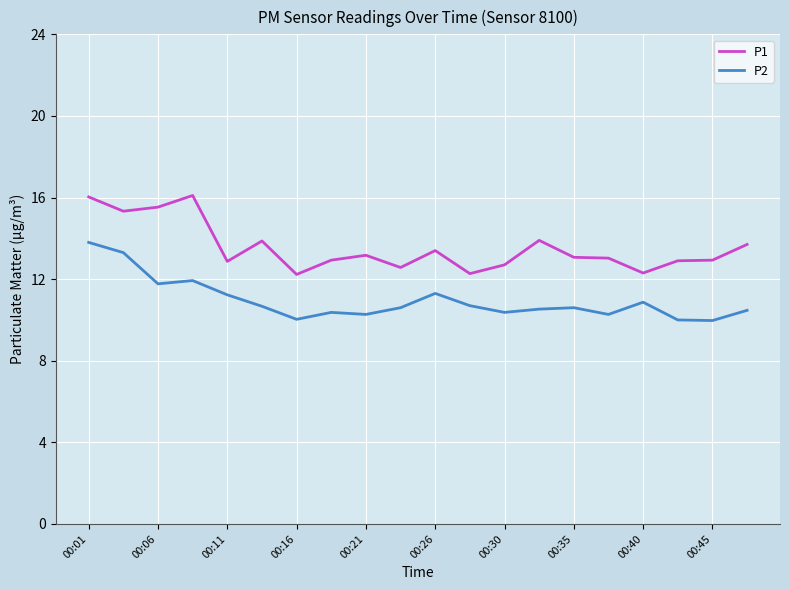

True or false: P1 and P2 intersect in this chart.

False